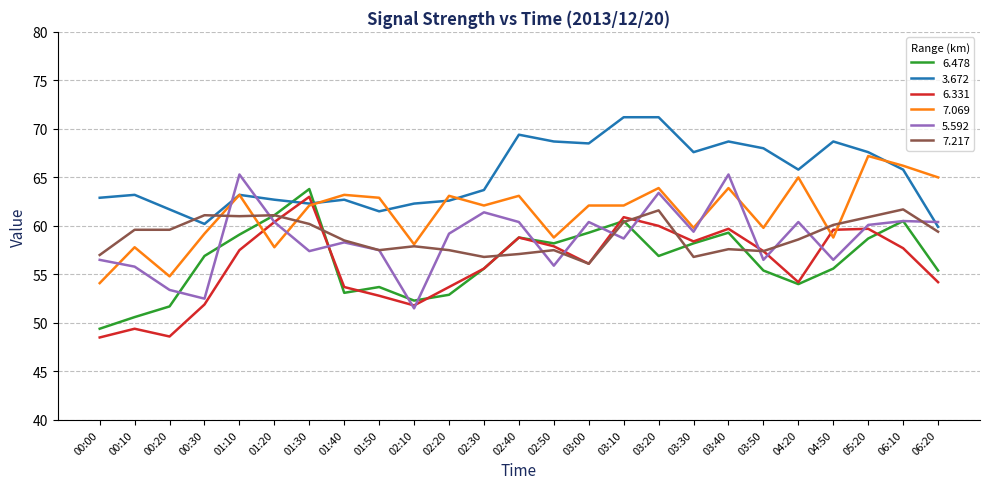

What is the maximum value for 5.592?

65.3